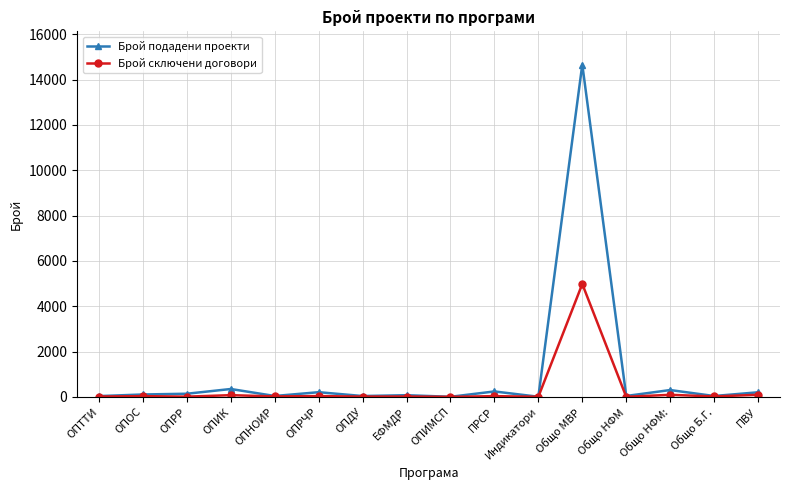

At how many categories does at least one series exceed 1850?

1